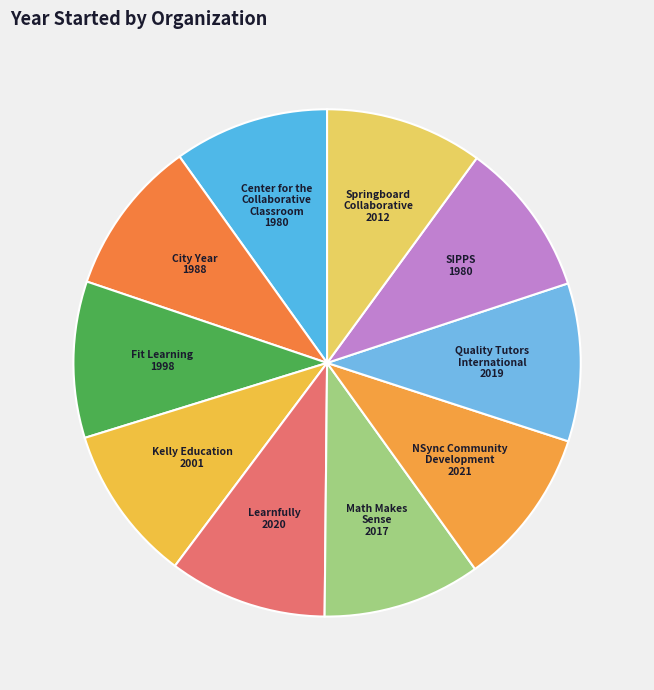

What is the largest slice in the pie chart?

NSync Community
Development